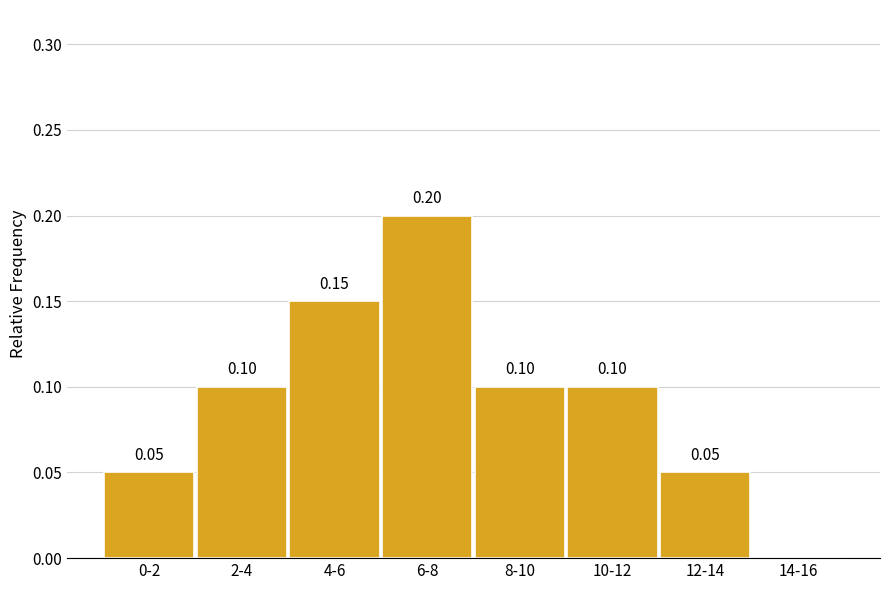

What is the sum of all values?

0.8